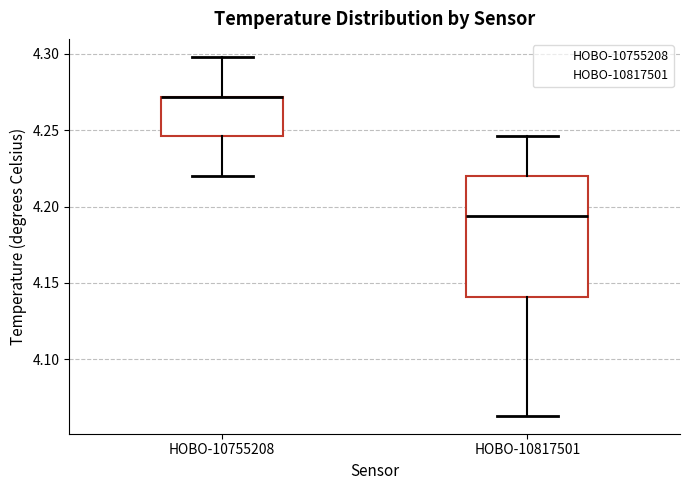

Reading left to right, read every box against the y-axis: the position of its median line, the range the box covers, and the ends of its whiskers. The values are not printed on the chart, so give them approximately, as read against the axis.

HOBO-10755208: median 4.270 (drawn on the box's upper edge), box 4.245 to 4.270, whiskers 4.220 to 4.300
HOBO-10817501: median 4.195, box 4.140 to 4.220, whiskers 4.065 to 4.245